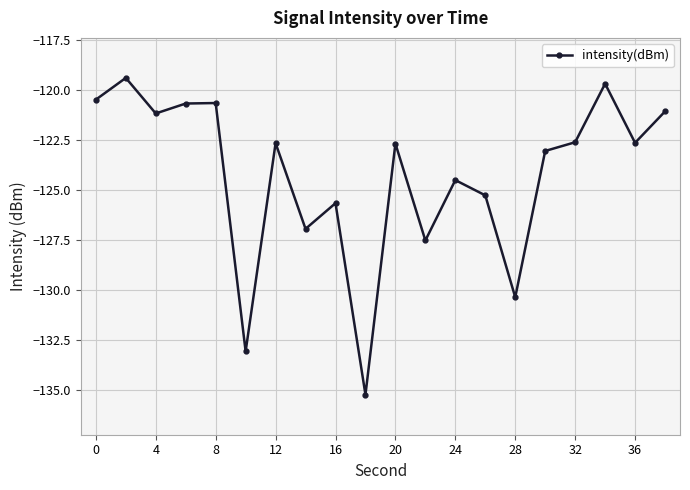

What is the difference between the maximum and minimum values?

15.8